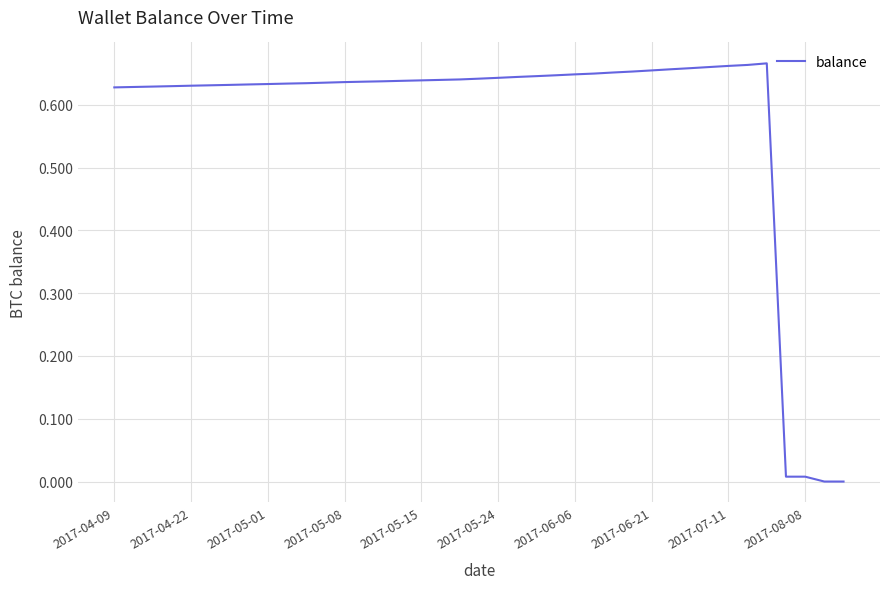

The value at 2017-07-11 is 1.2. True or false?

False